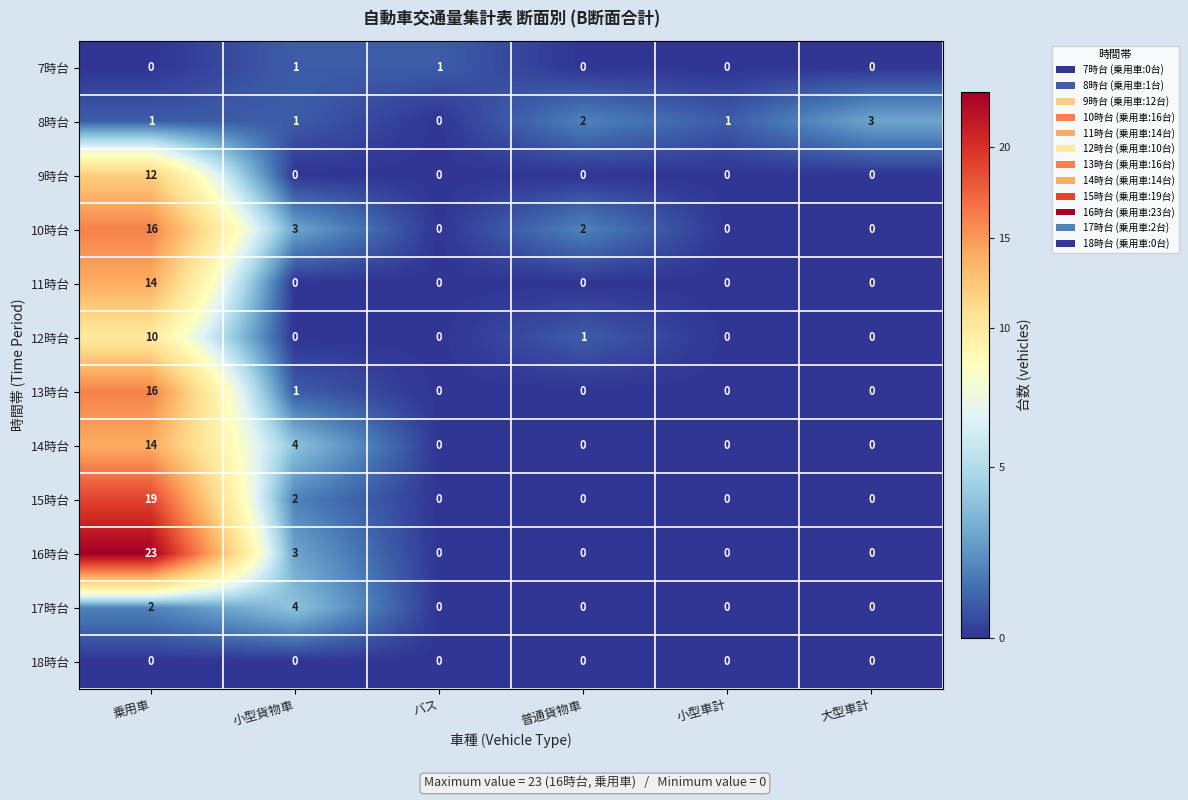

Which category has the highest value across all series?

乗用車